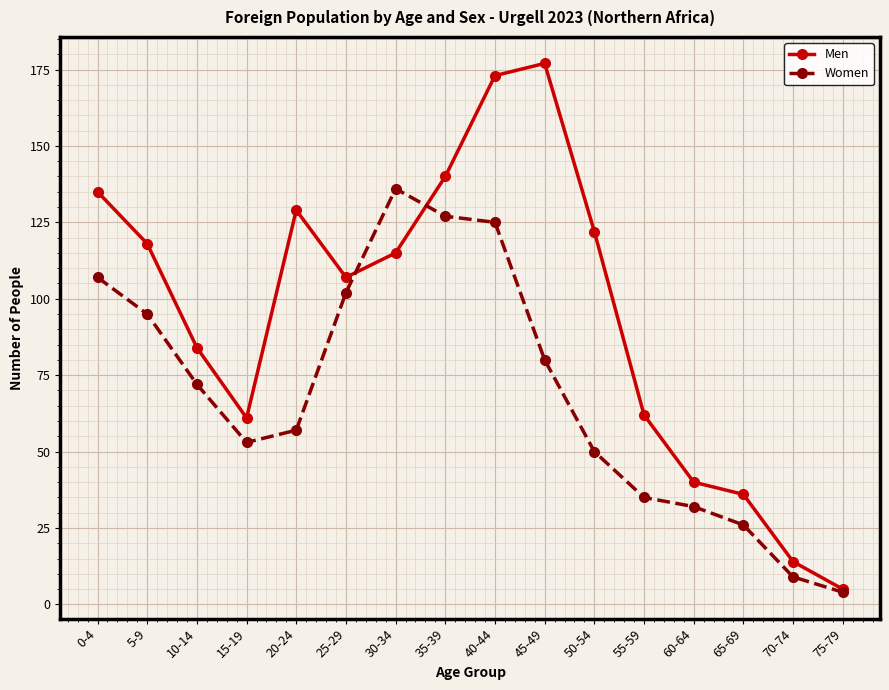

Is the value of Women at 70-74 greater than the value of Men at 10-14?

No